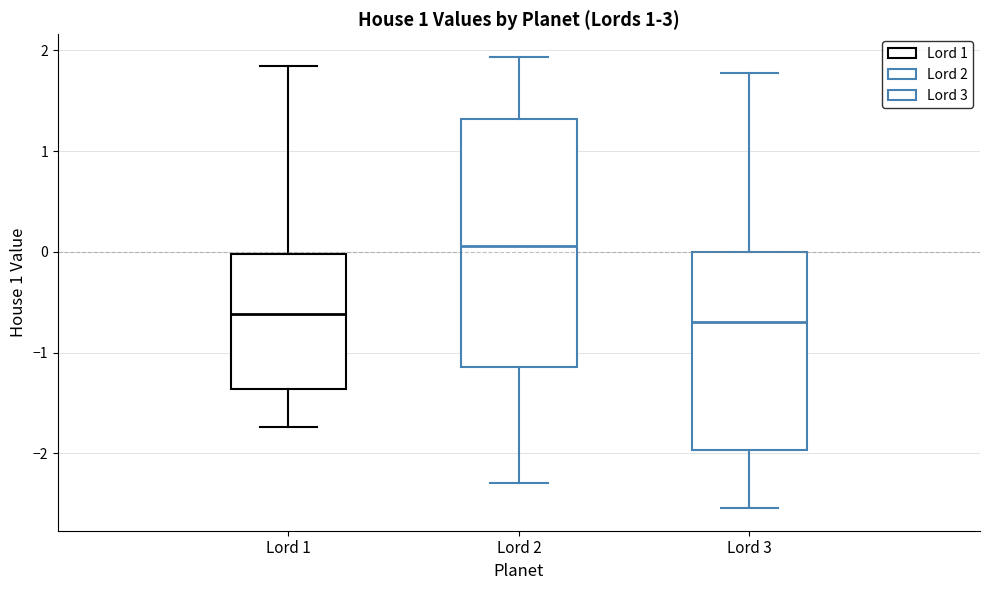

Where is the upper edge of the box for Lord 1 on the y-axis? The values are not printed on the chart, so give them approximately, as read against the axis.

0.0